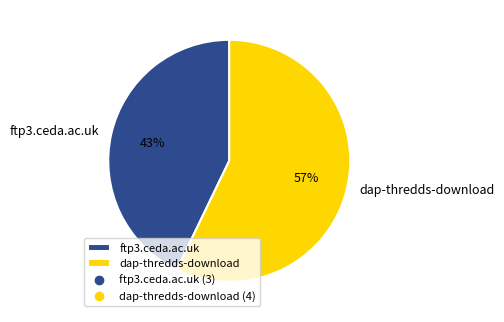

True or false: ftp3.ceda.ac.uk accounts for 43% of the total.

True